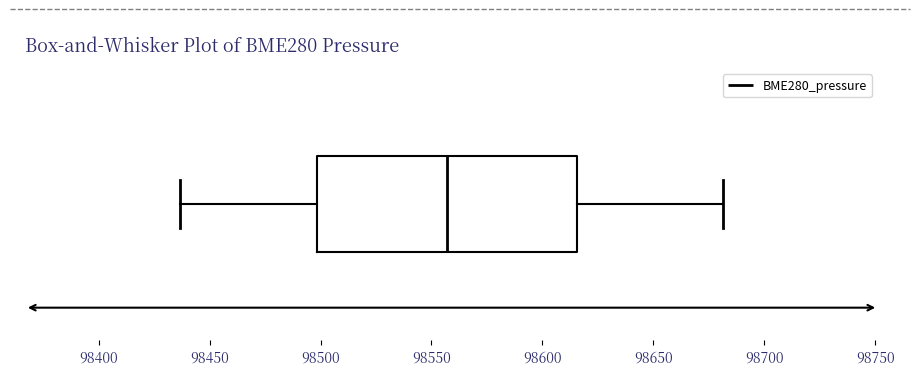

Read this box plot against the x-axis: the position of the median line, the range covered by the box, and the ends of both whiskers. The values are not printed on the chart, so give them approximately, as read against the axis.

median 98555, box 98500 to 98615, whiskers 98435 to 98680